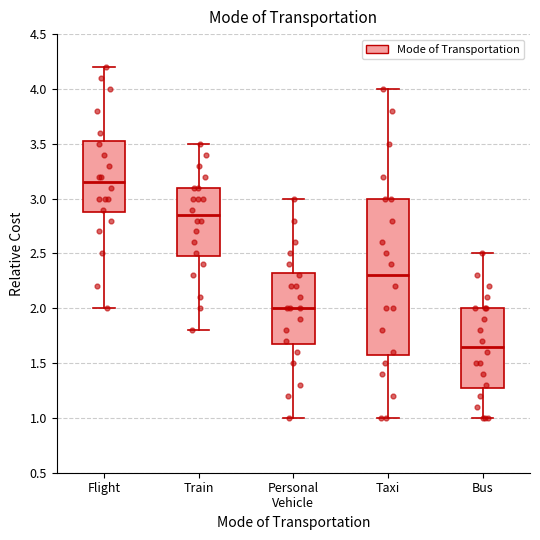

Reading left to right, transcribe this box plot: for each box, give where its median line is, the range the box spans, and where its two whiskers end, as read against the y-axis. The values are not printed on the chart, so give them approximately, as read against the axis.

Flight: median 3.15, box 2.90 to 3.55, whiskers 2.00 to 4.20
Train: median 2.85, box 2.50 to 3.10, whiskers 1.80 to 3.50
Personal Vehicle: median 2.00, box 1.70 to 2.35, whiskers 1.00 to 3.00
Taxi: median 2.30, box 1.60 to 3.00, whiskers 1.00 to 4.00
Bus: median 1.65, box 1.30 to 2.00, whiskers 1.00 to 2.50